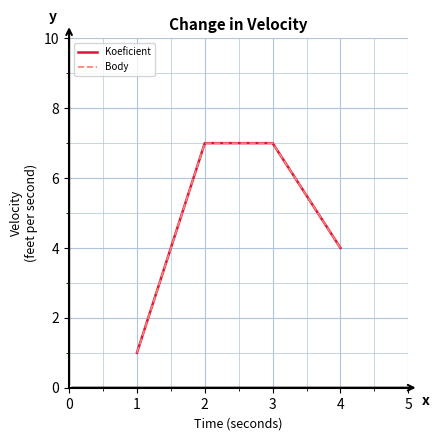

Does the chart display data point markers on the line(s)?

No